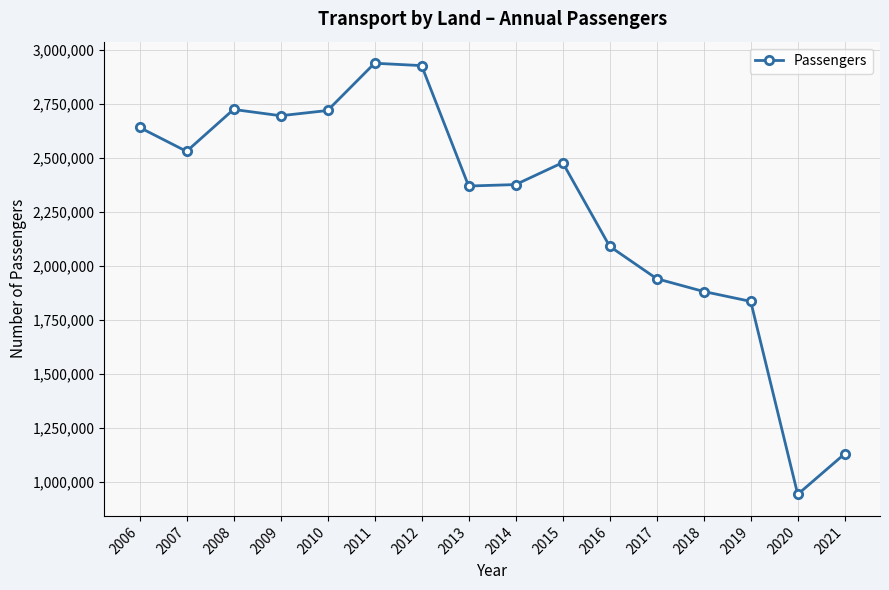

The chart shows a value of 942133 at 2020. True or false?

True